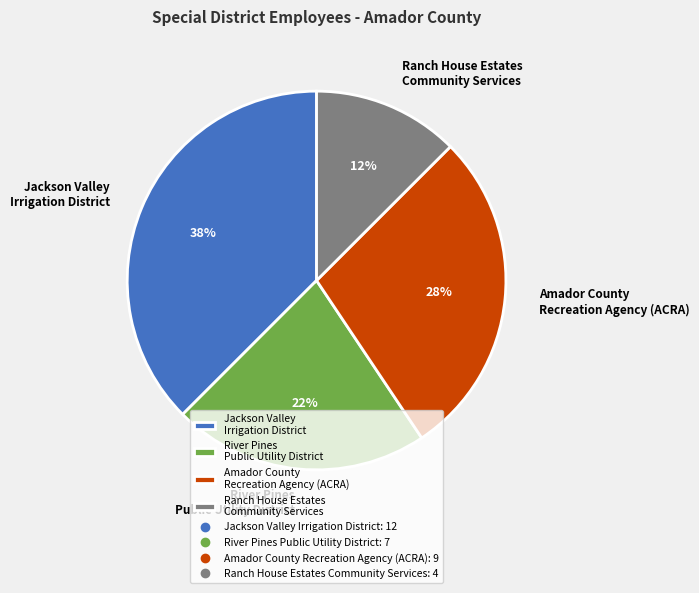

Which has a higher value, Ranch House Estates Community Services or Amador County Recreation Agency (ACRA)?

Amador County Recreation Agency (ACRA)